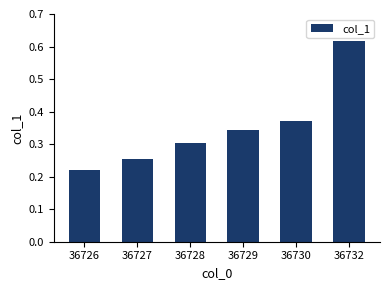

What is the sum of the values at 36726 and 36728?

0.5